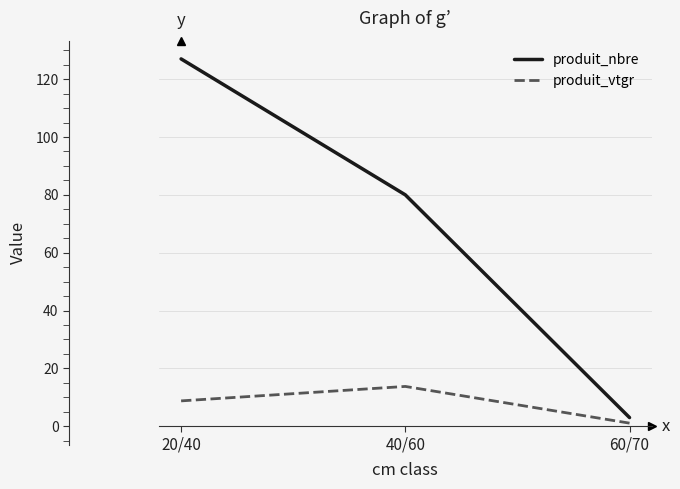

At which category is the sum across all series the highest?

20/40